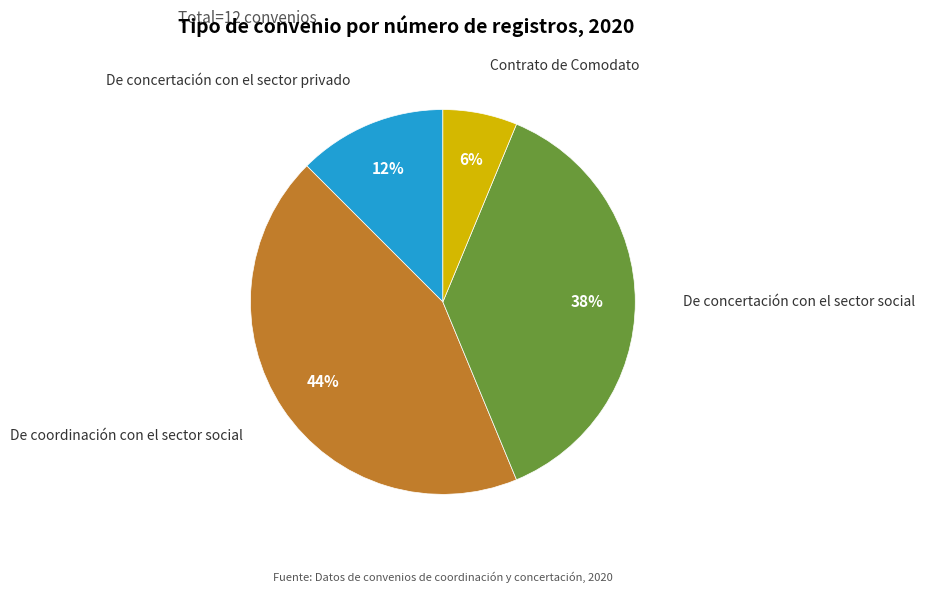

Which has a higher value, De concertación con el sector social or De coordinación con el sector social?

De coordinación con el sector social